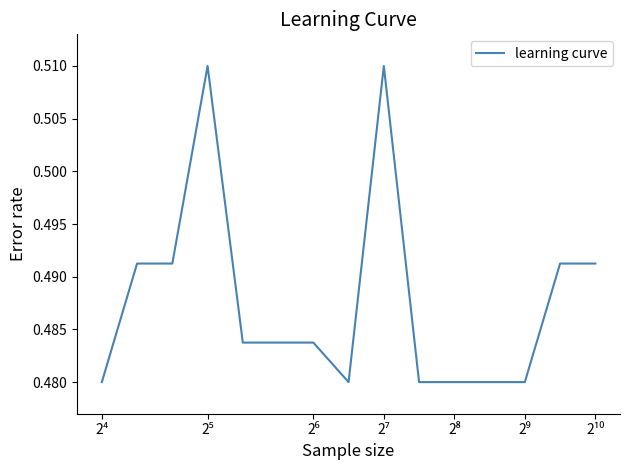

Does the chart display data point markers on the line(s)?

No